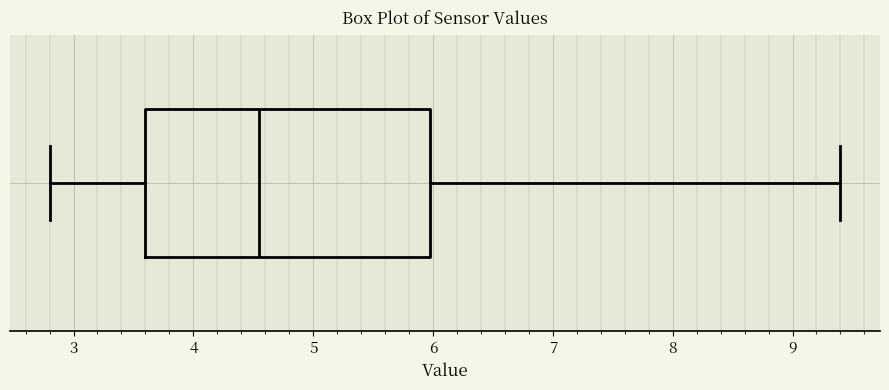

Read this box plot against the x-axis: the position of the median line, the range covered by the box, and the ends of both whiskers. The values are not printed on the chart, so give them approximately, as read against the axis.

median 4.6, box 3.6 to 6.0, whiskers 2.8 to 9.4